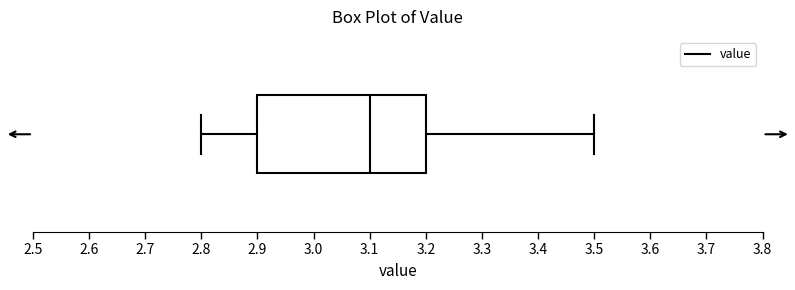

Where does the median line of the box sit on the x-axis? The values are not printed on the chart, so give them approximately, as read against the axis.

3.1